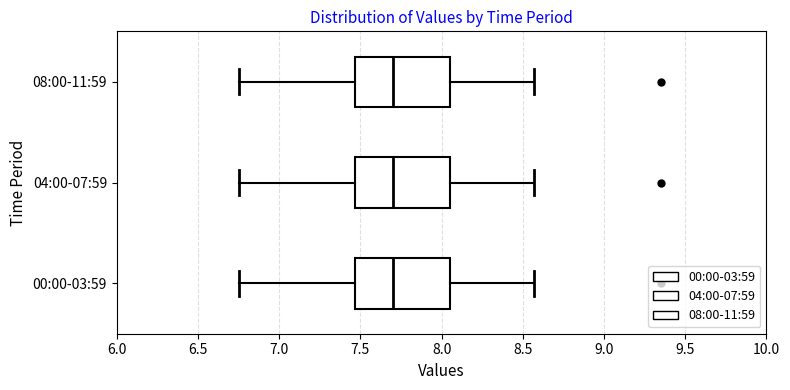

Reading bottom to top, read every box against the x-axis: the position of its median line, the range the box covers, and the ends of its whiskers. The values are not printed on the chart, so give them approximately, as read against the axis.

00:00-03:59: median 7.70, box 7.45 to 8.05, whiskers 6.75 to 8.55
04:00-07:59: median 7.70, box 7.45 to 8.05, whiskers 6.75 to 8.55
08:00-11:59: median 7.70, box 7.45 to 8.05, whiskers 6.75 to 8.55